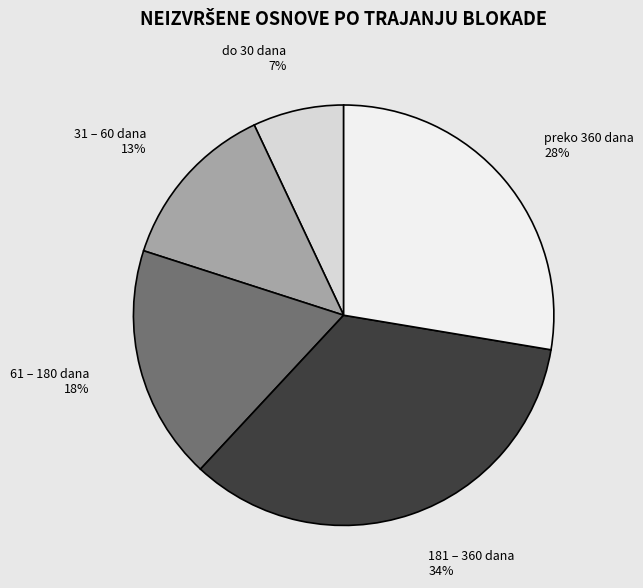

Which category has the smallest portion of the pie?

do 30 dana